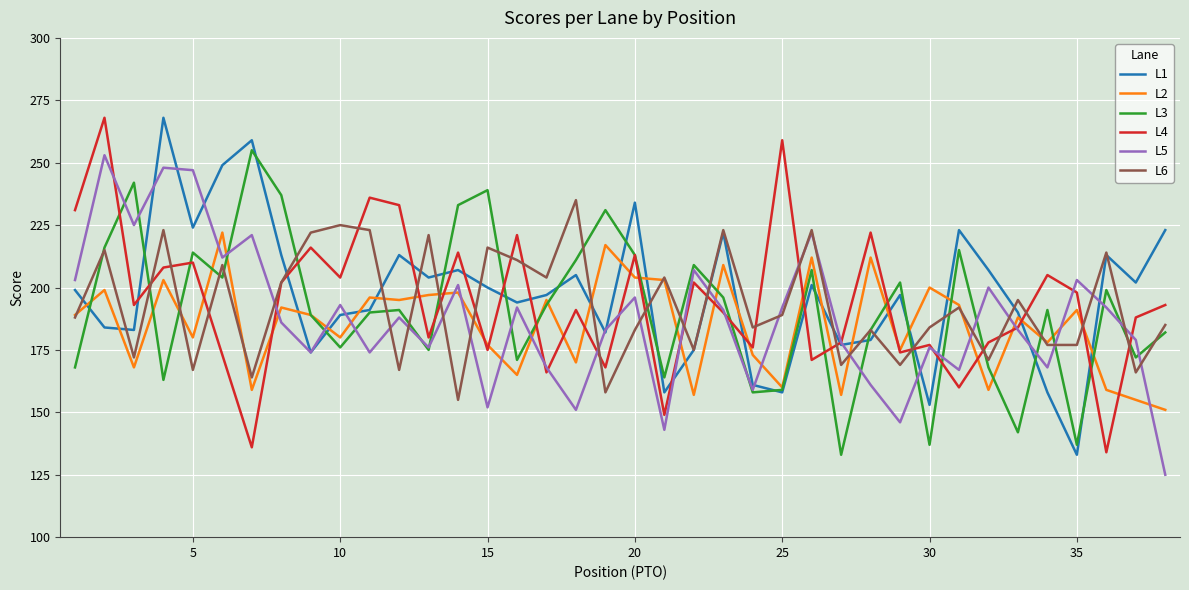

What is the maximum value shown in the chart?

268